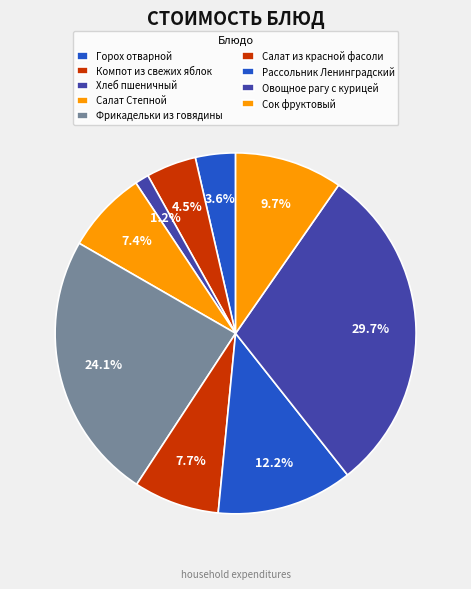

To the nearest percent, what is the difference between the largest and smallest slice percentages?

28%